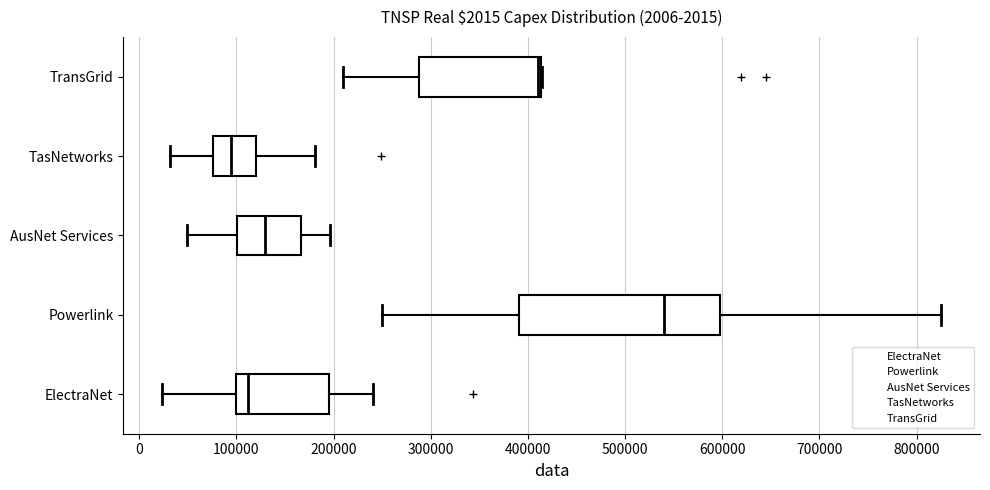

Comparing the boxes themselves (not the whiskers), which one is the widest?

Powerlink